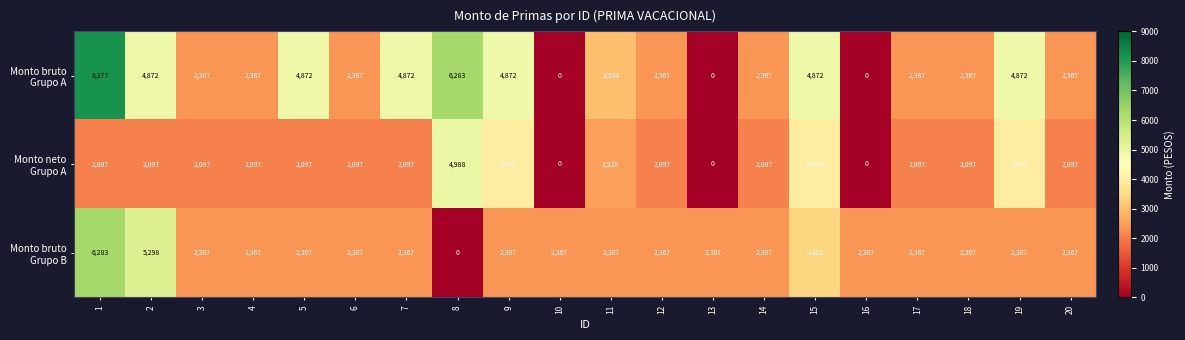

What is the greatest value displayed?

8177